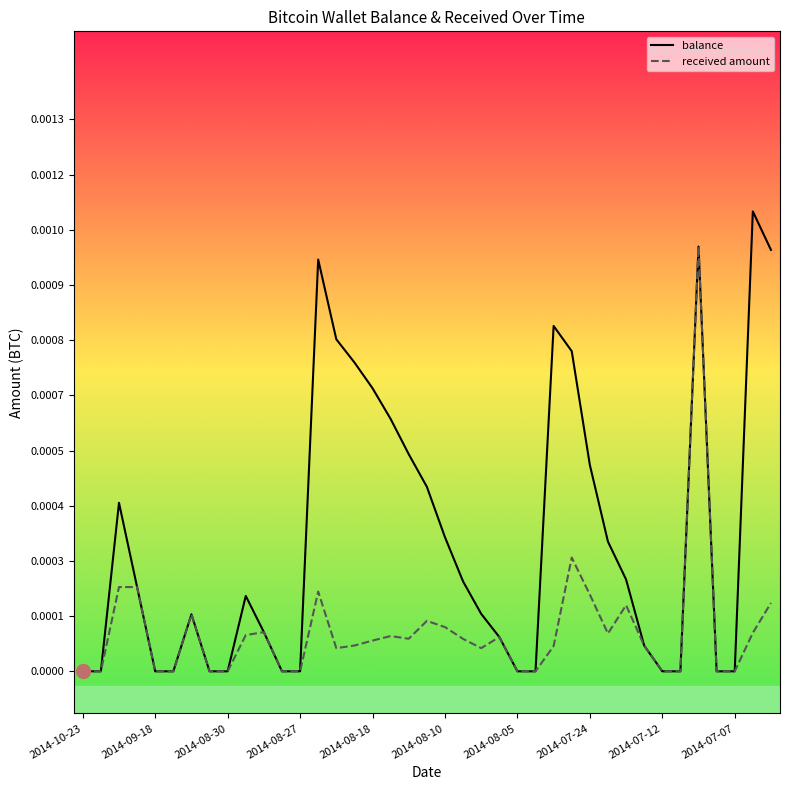

What are all the series names shown in the legend?

balance, received amount